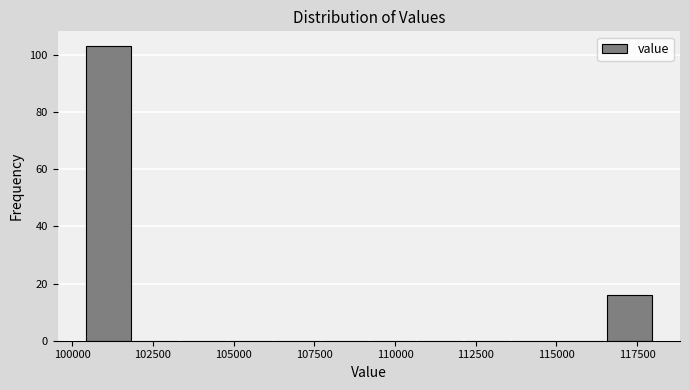

Around what value on the x-axis is the tallest bar? Give the approximate position of its centre, as read against the axis.

101000